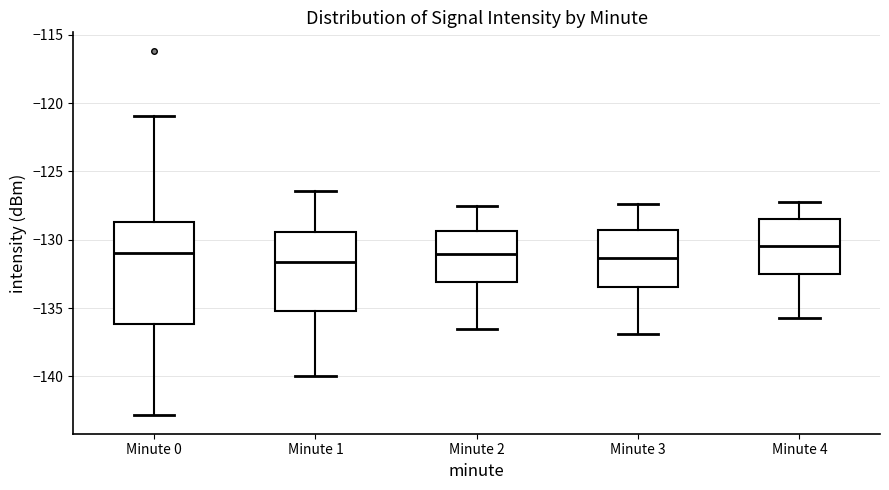

Comparing the boxes themselves (not the whiskers), which one is the tallest?

Minute 0